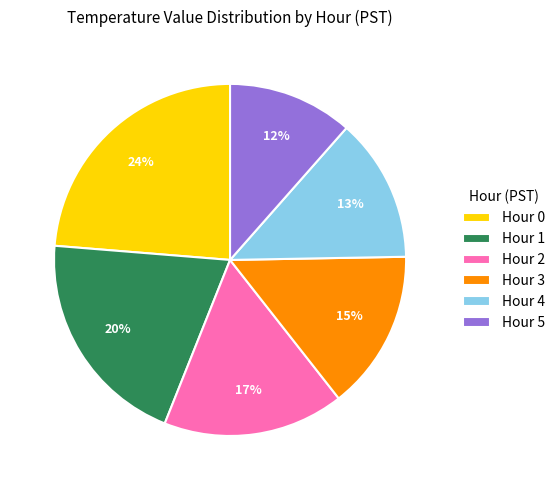

True or false: Hour 5 accounts for 21% of the total.

False